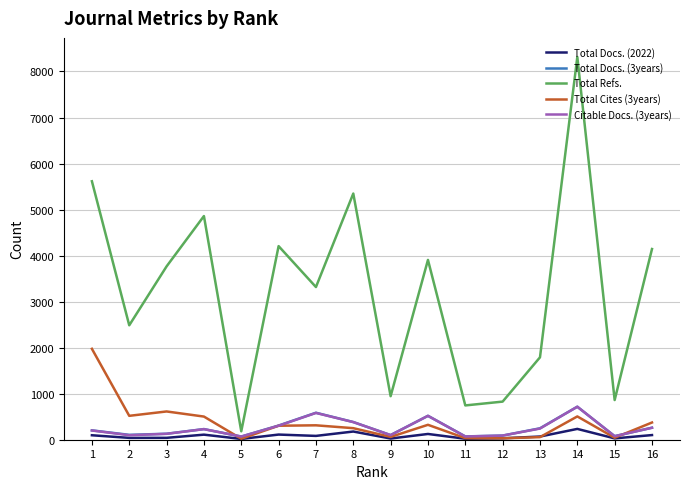

What is the greatest value displayed?

8315